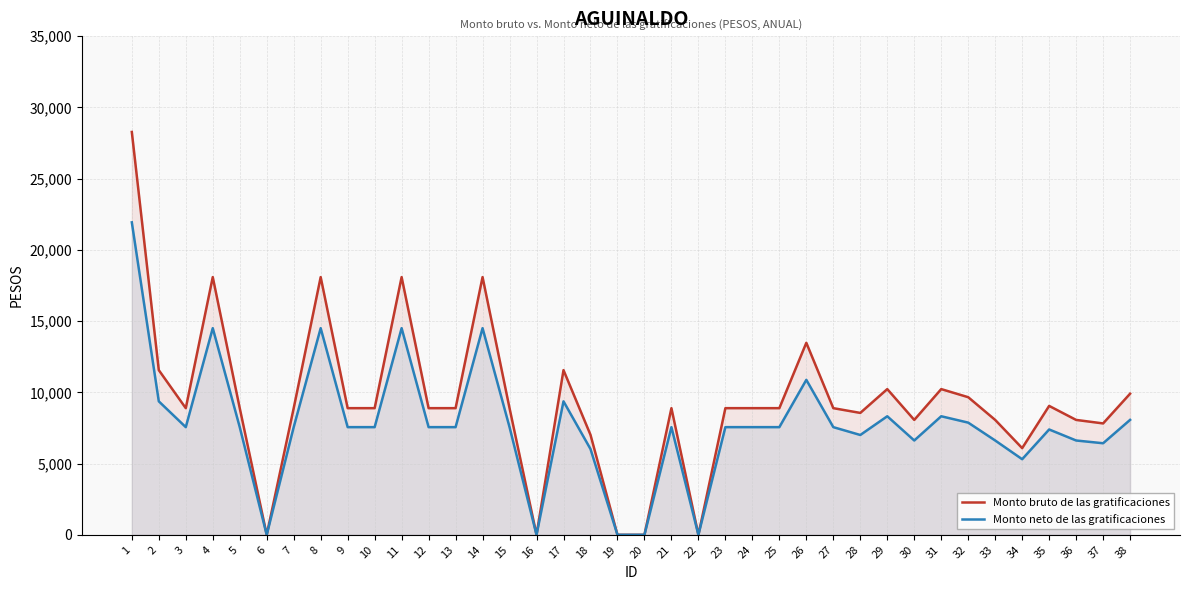

What is the difference between the highest and lowest values at 27?

1332.1